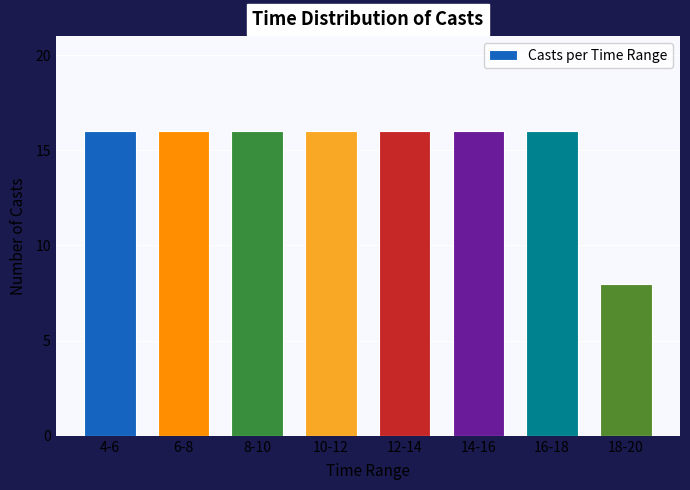

Reading left to right, list all the values displayed in this chart.

16	16	16	16	16	16	16	8